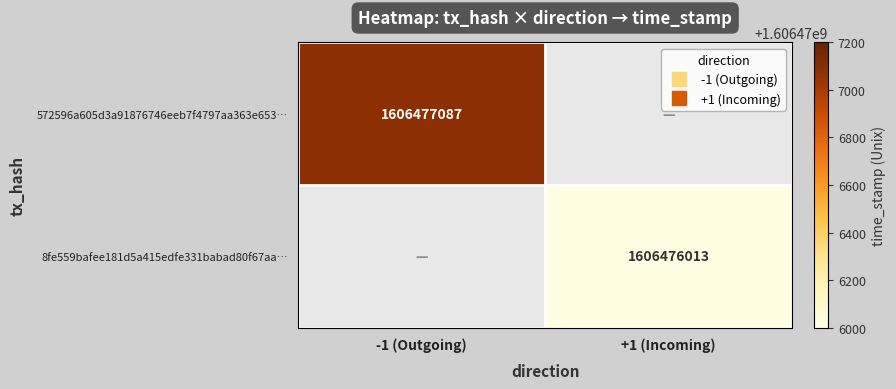

Is the value of 8fe559bafee181d5a415edfe331babad80f67aa at direction greater than the value of 572596a605d3a91876746eeb7f4797aa363e653 at time_stamp?

No